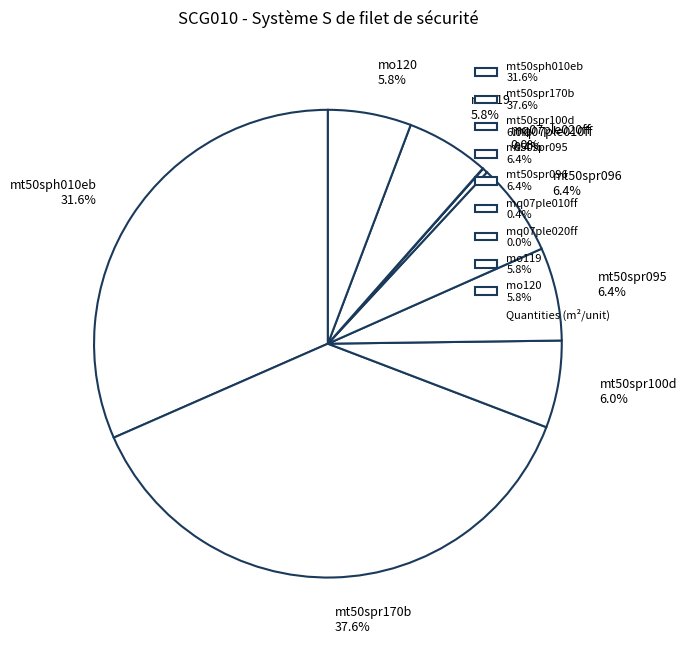

Is it true that mt50spr170b is 38% of the pie?

True